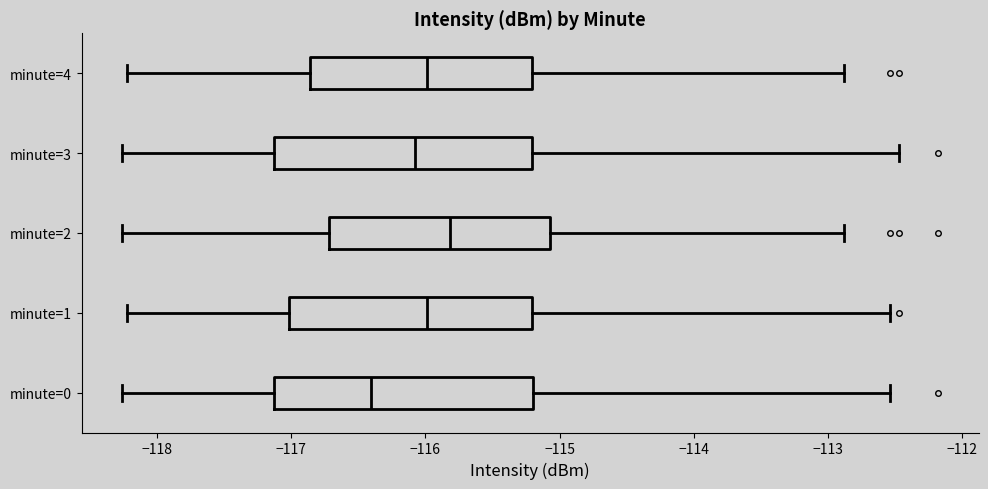

Reading bottom to top, transcribe this box plot: for each box, give where its median line is, the range the box spans, and where its two whiskers end, as read against the x-axis. The values are not printed on the chart, so give them approximately, as read against the axis.

minute=0: median -116.4, box -117.1 to -115.2, whiskers -118.3 to -112.5
minute=1: median -116.0, box -117.0 to -115.2, whiskers -118.2 to -112.5
minute=2: median -115.8, box -116.7 to -115.1, whiskers -118.3 to -112.9
minute=3: median -116.1, box -117.1 to -115.2, whiskers -118.3 to -112.5
minute=4: median -116.0, box -116.9 to -115.2, whiskers -118.2 to -112.9